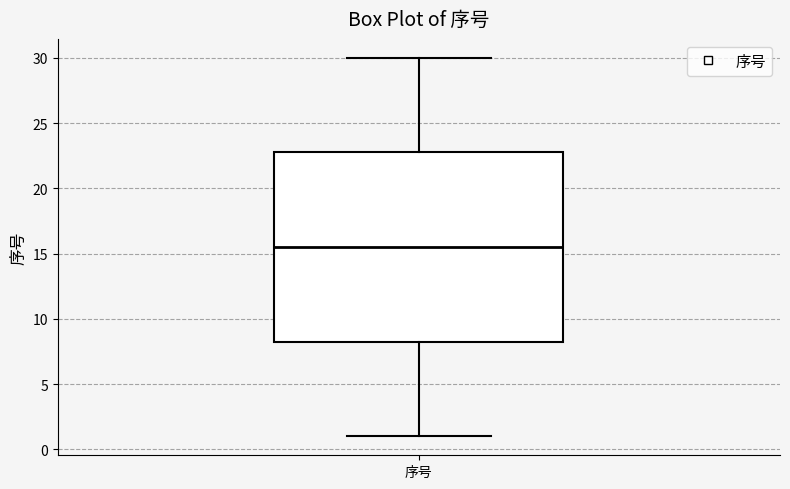

Read this box plot against the y-axis: the position of the median line, the range covered by the box, and the ends of both whiskers. The values are not printed on the chart, so give them approximately, as read against the axis.

median 15.5, box 8.5 to 23.0, whiskers 1.0 to 30.0